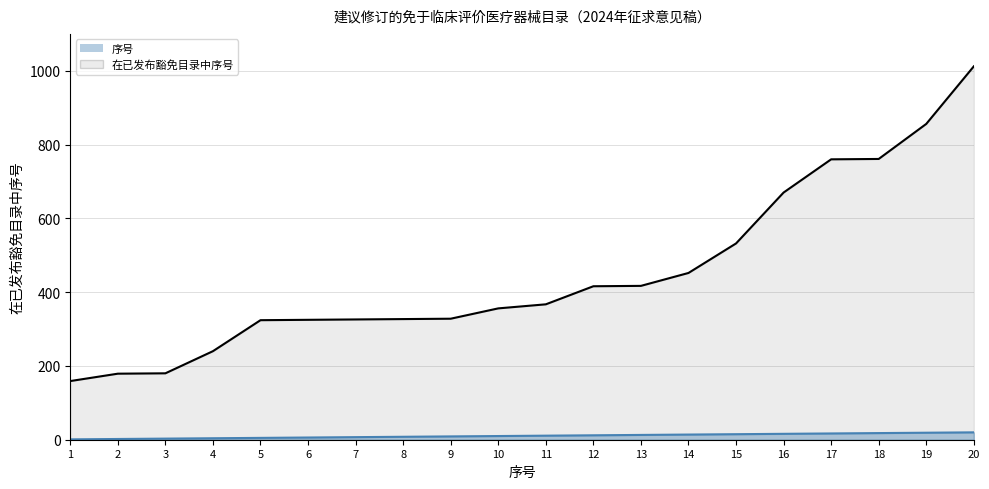

What is the approximate value of 序号_line at 12, to the nearest 5?

10